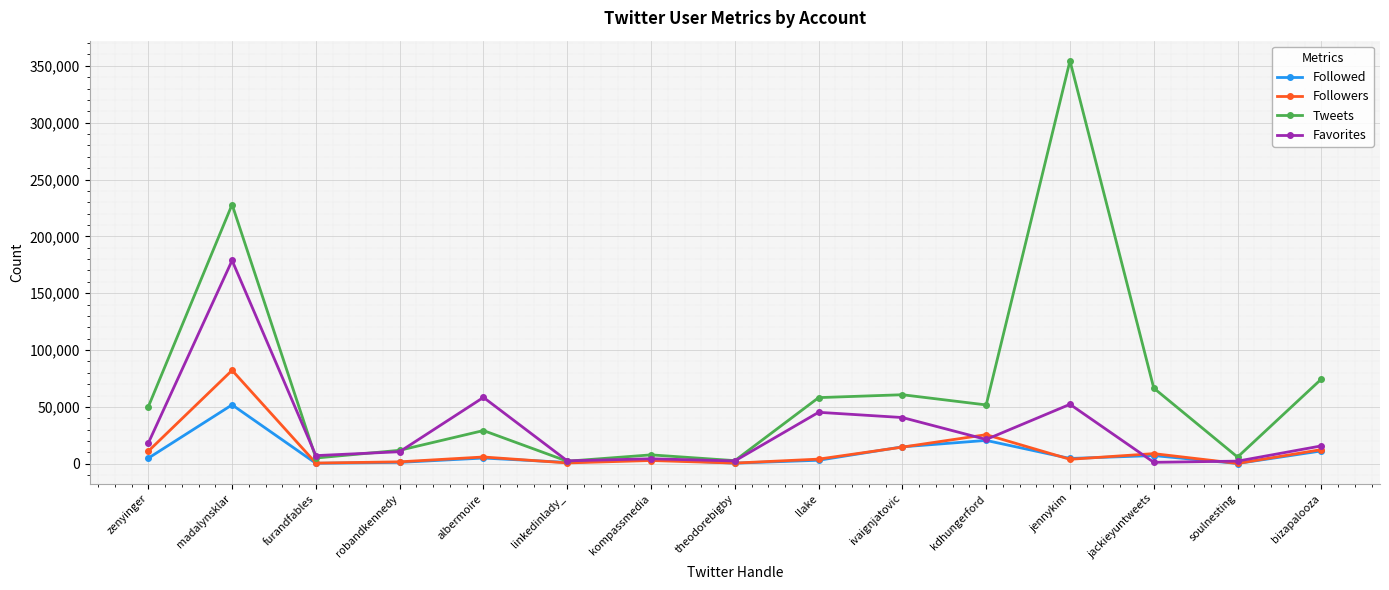

Where is the first local minimum for Tweets?

furandfables